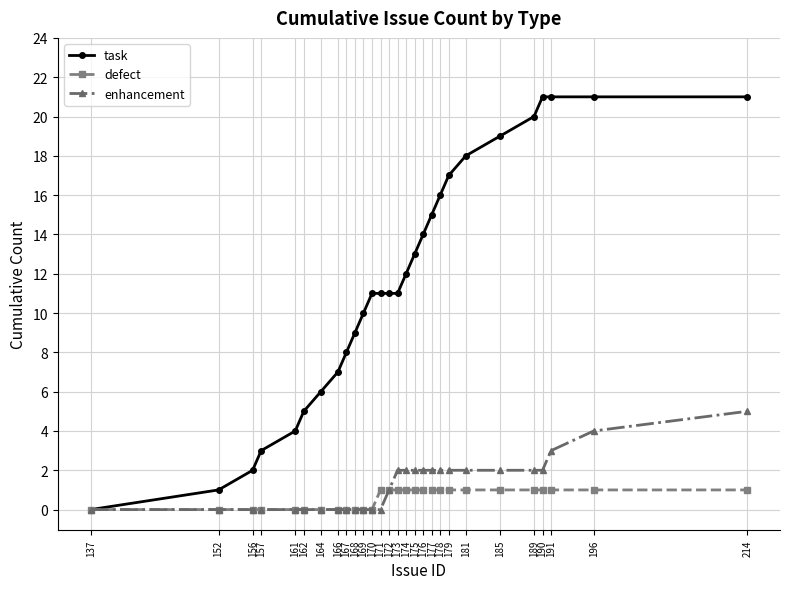

What is the average value of the defect series?

1